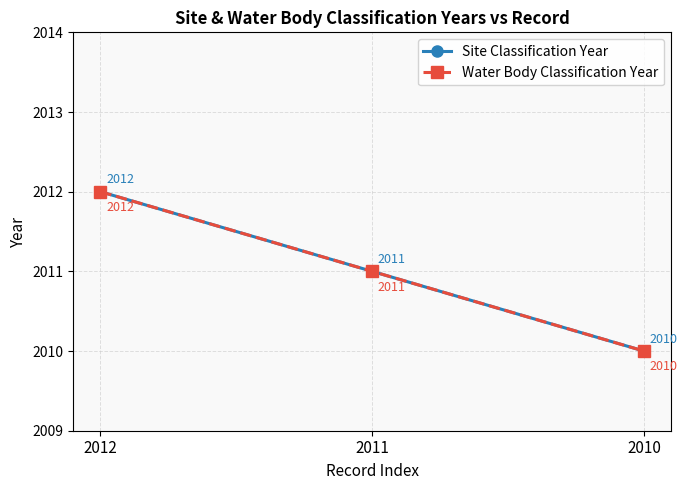

What is the total value across all series at 2012?

4024